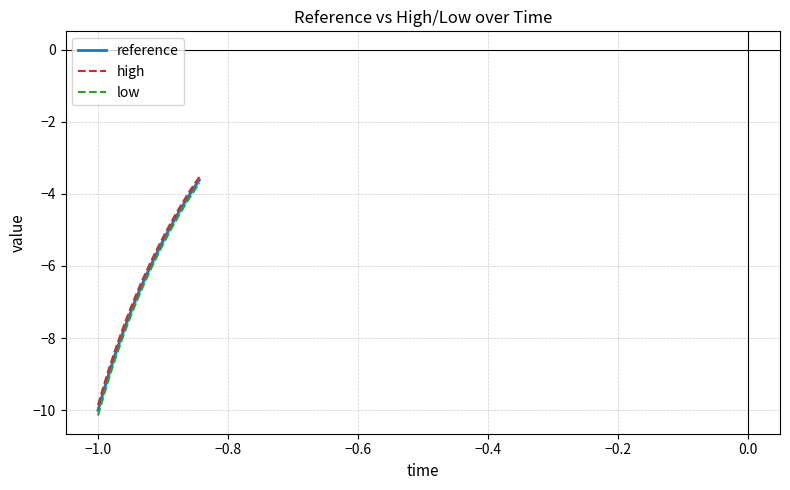

What are all the series names shown in the legend?

reference, high, low